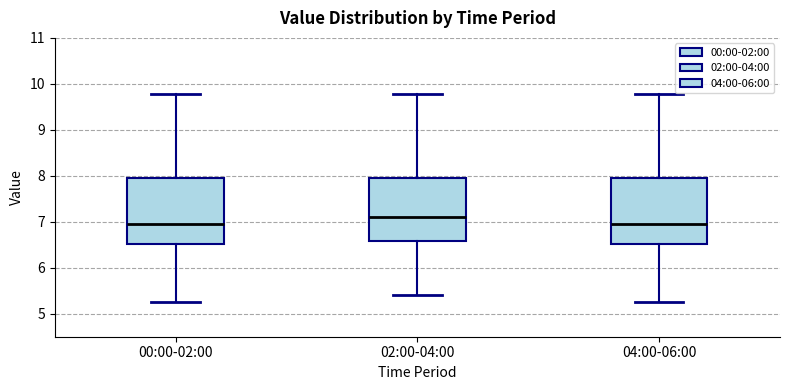

Reading left to right, transcribe this box plot: for each box, give where its median line is, the range the box spans, and where its two whiskers end, as read against the y-axis. The values are not printed on the chart, so give them approximately, as read against the axis.

00:00-02:00: median 7.0, box 6.5 to 7.9, whiskers 5.3 to 9.8
02:00-04:00: median 7.1, box 6.6 to 7.9, whiskers 5.4 to 9.8
04:00-06:00: median 7.0, box 6.5 to 7.9, whiskers 5.3 to 9.8